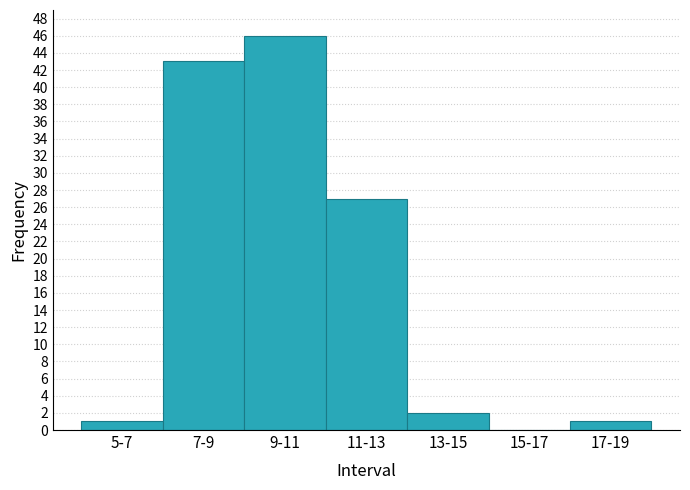

Reading right to left, extract all data points from this chart.

17-19=1	15-17=0	13-15=2	11-13=27	9-11=46	7-9=43	5-7=1